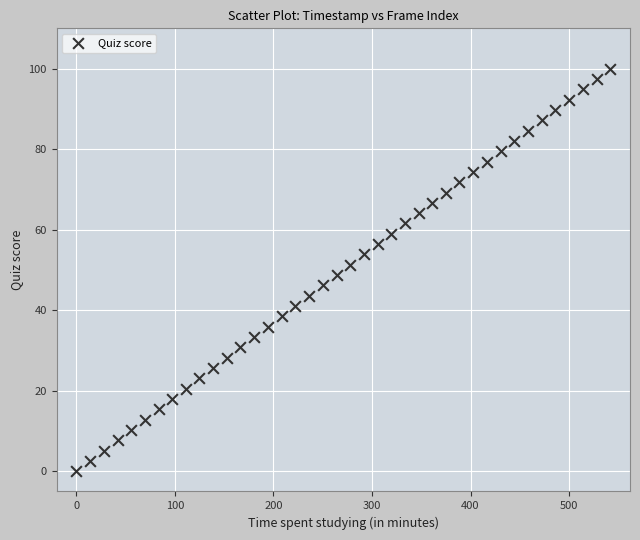

What is the range of X values (max minus min)?

541.8